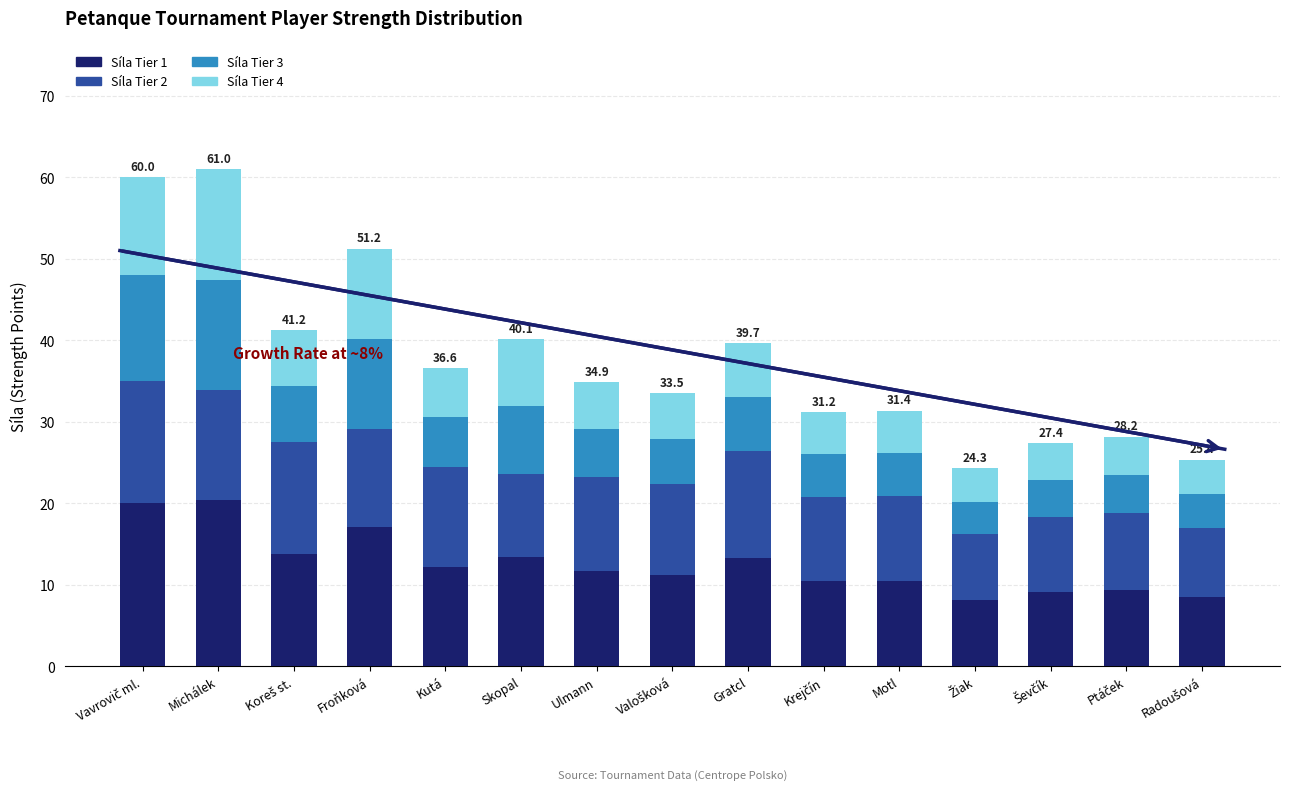

How many categories are shown in the chart?

15